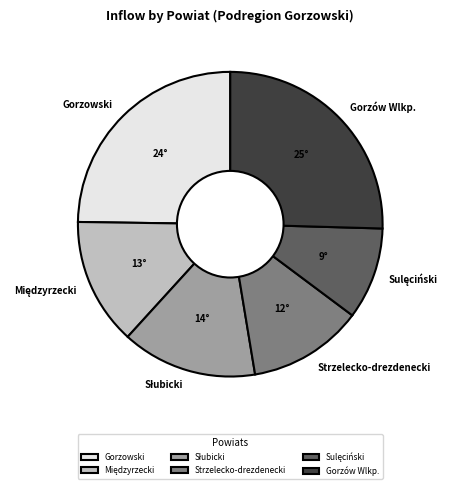

Which category has the biggest portion of the pie?

Gorzów Wlkp.